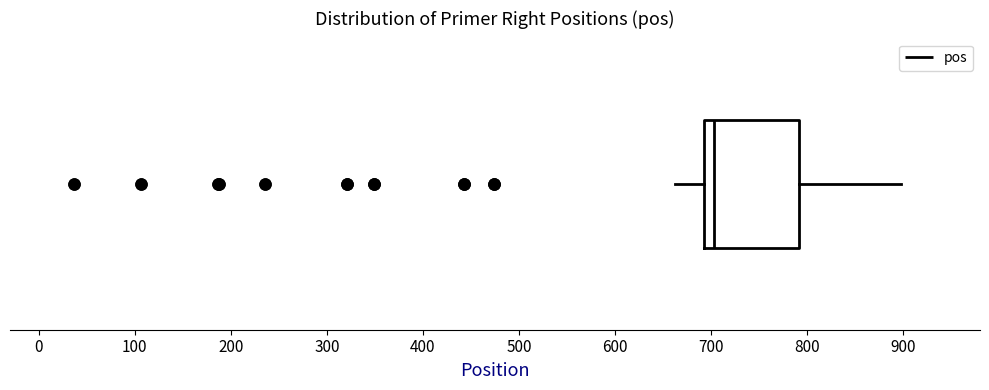

Transcribe this box plot: give where the median line is, the range the box spans, and where the two whiskers end, as read against the x-axis. The values are not printed on the chart, so give them approximately, as read against the axis.

median 700, box 690 to 790, whiskers 660 to 900